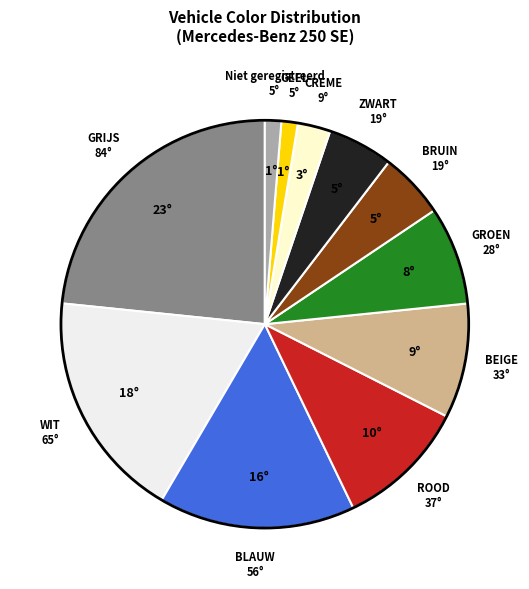

Is it true that ROOD is 20% of the pie?

False